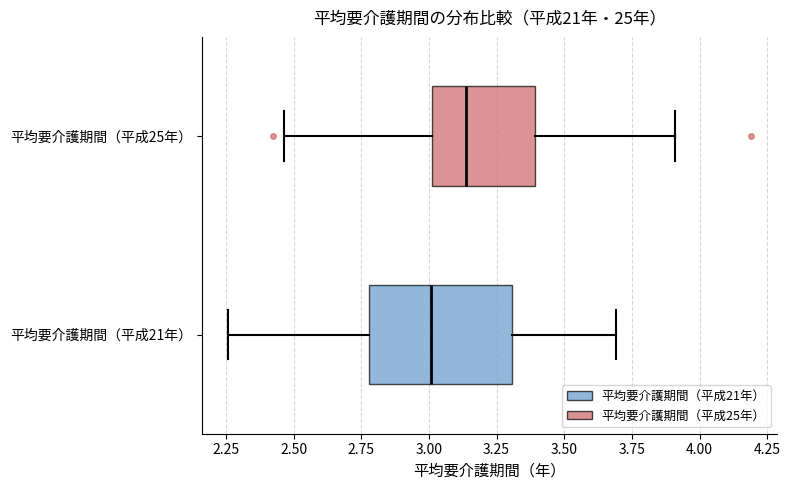

Reading bottom to top, read every box against the x-axis: the position of its median line, the range the box covers, and the ends of its whiskers. The values are not printed on the chart, so give them approximately, as read against the axis.

平均要介護期間（平成21年）: median 3.00, box 2.80 to 3.30, whiskers 2.25 to 3.70
平均要介護期間（平成25年）: median 3.15, box 3.00 to 3.40, whiskers 2.45 to 3.90